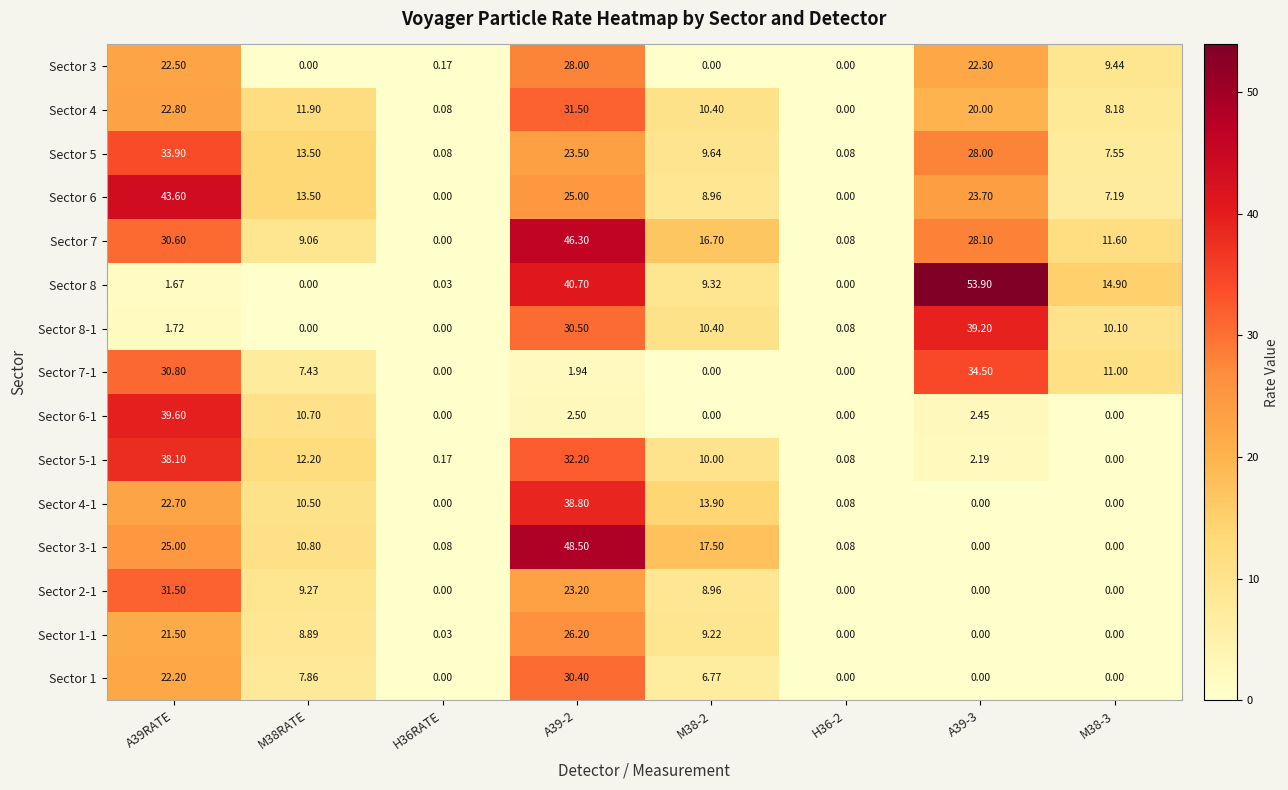

At which category is the sum across all series the highest?

A39-2